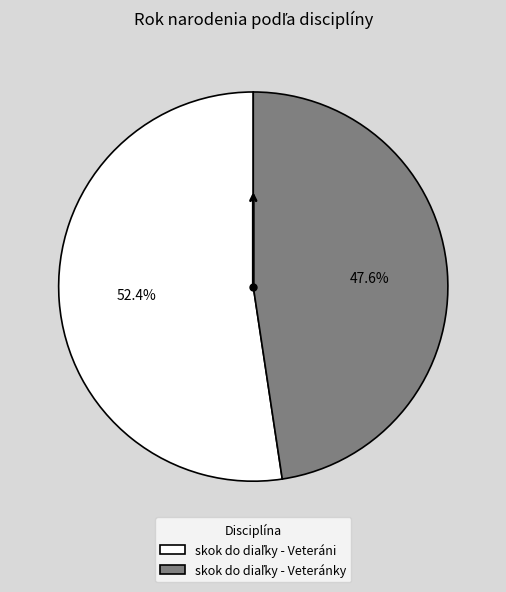

Is there a majority slice in this chart?

Yes